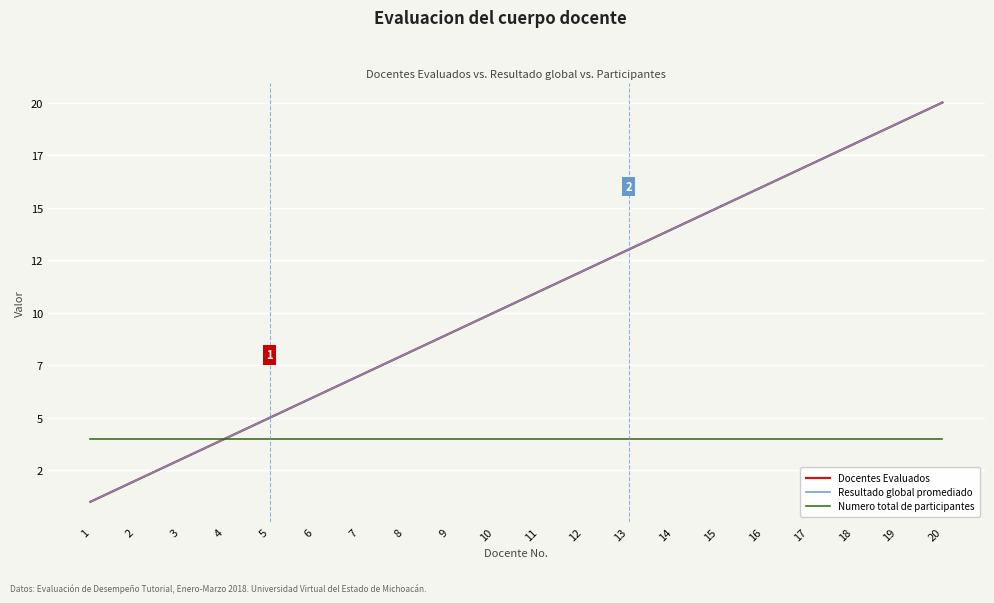

At 14, list the series in order from largest to smallest.

Docentes Evaluados, Resultado global promediado, Numero total de participantes